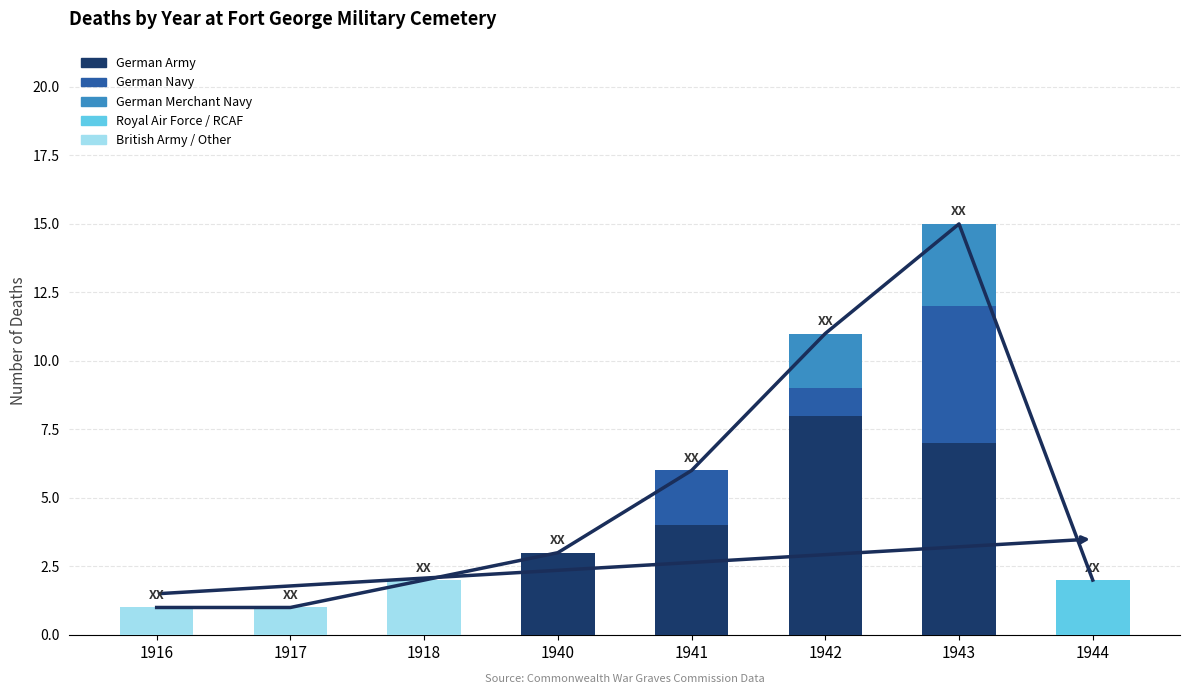

How many Royal Air Force / RCAF values are between 0 and 1?

7